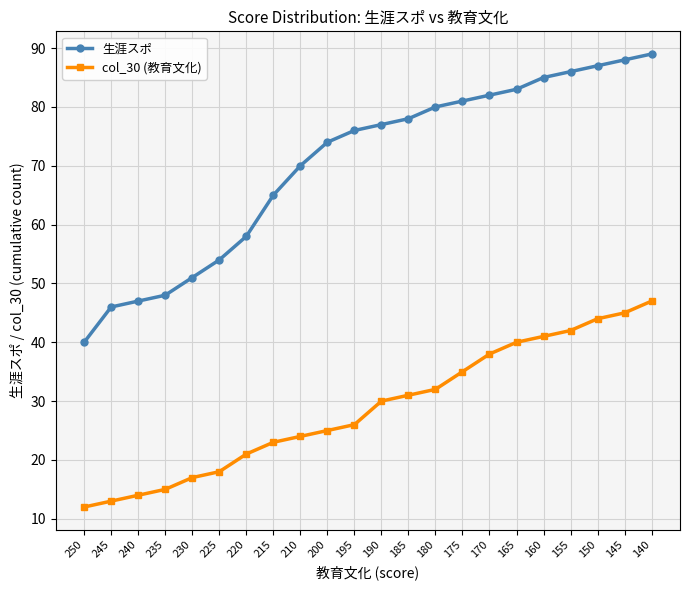

What is the lowest value of the 生涯スポ series?

40